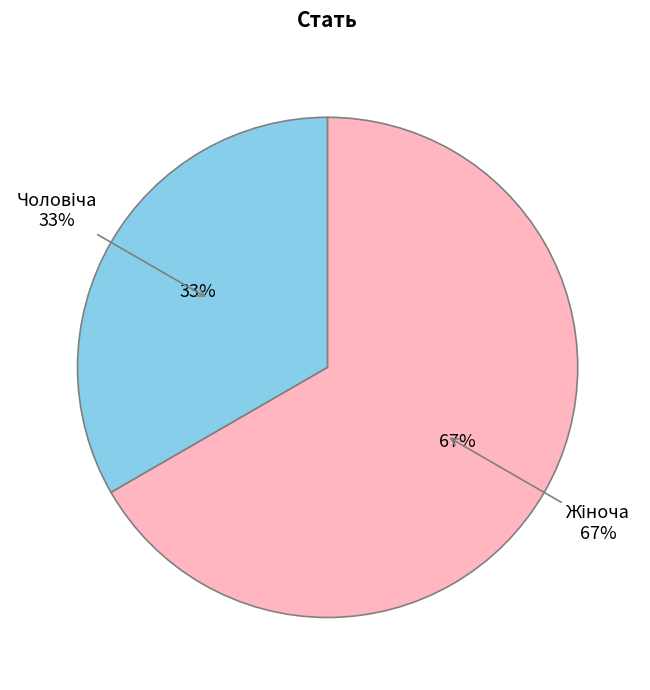

What percentage is NOT represented by Чоловіча?

66.7%